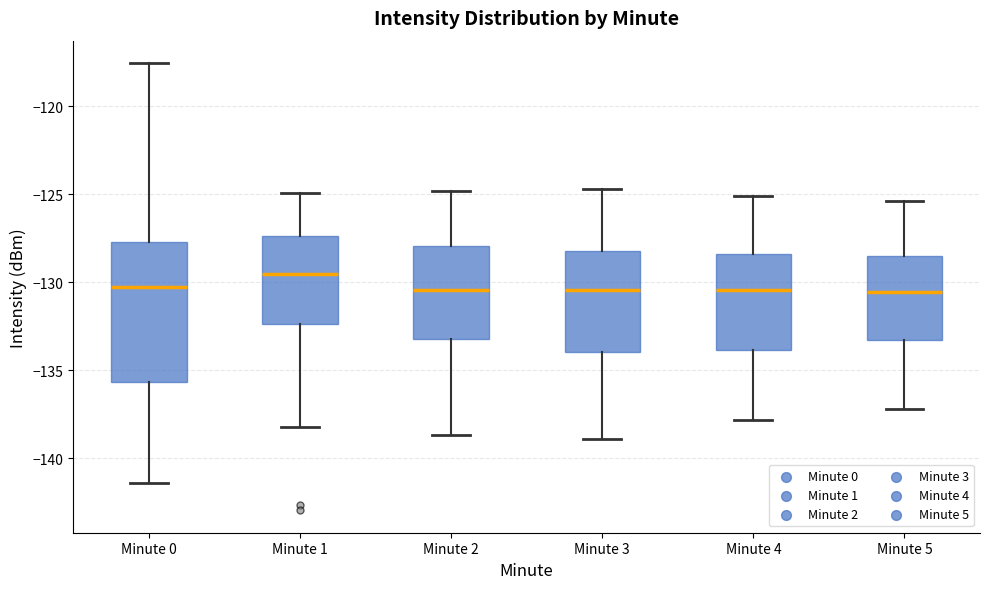

Which box's median line is the highest?

Minute 1